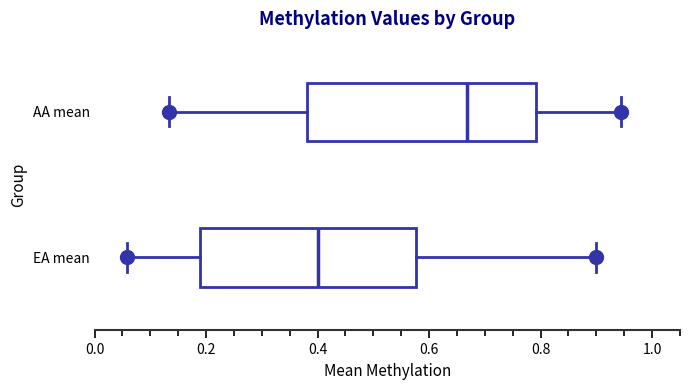

Which box's median line is the furthest to the right?

AA mean